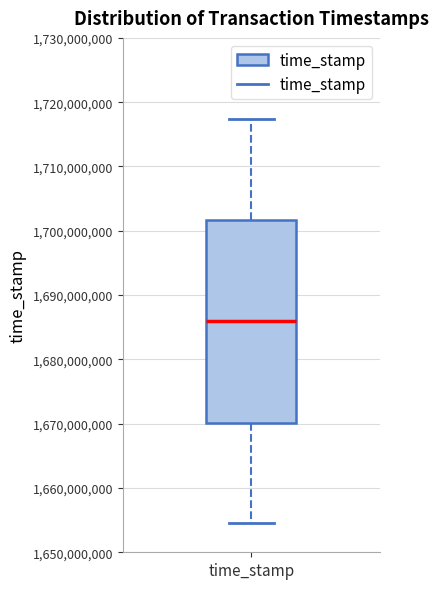

Read this box plot against the y-axis: the position of the median line, the range covered by the box, and the ends of both whiskers. The values are not printed on the chart, so give them approximately, as read against the axis.

median 1686000000, box 1670000000 to 1702000000, whiskers 1655000000 to 1717000000